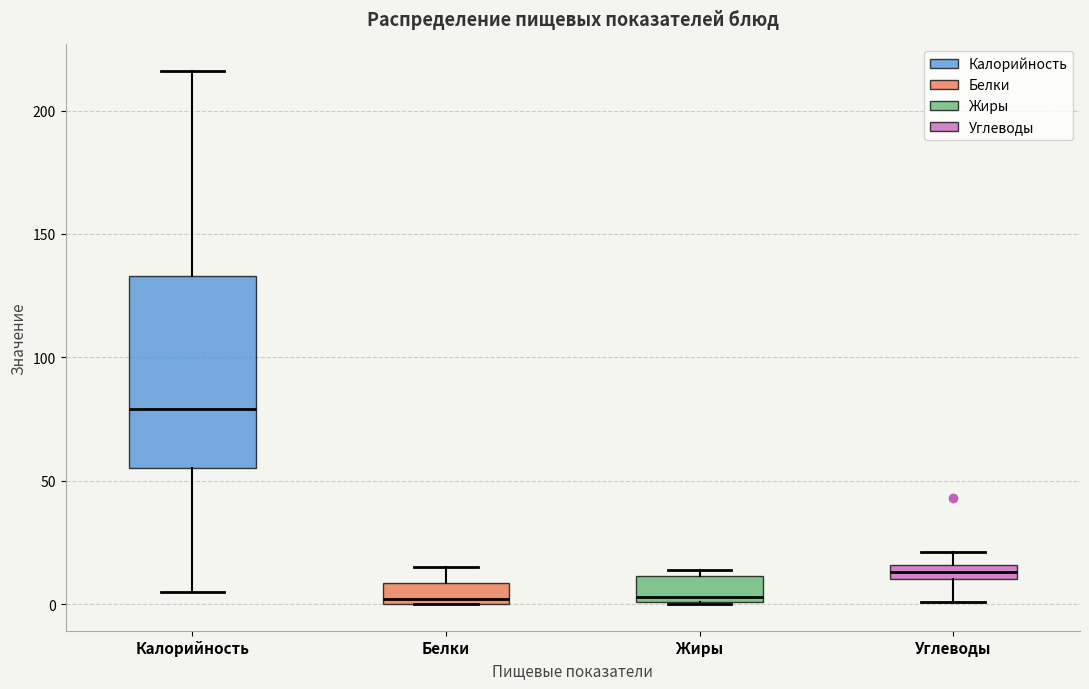

Comparing the boxes themselves (not the whiskers), which one is the tallest?

Калорийность